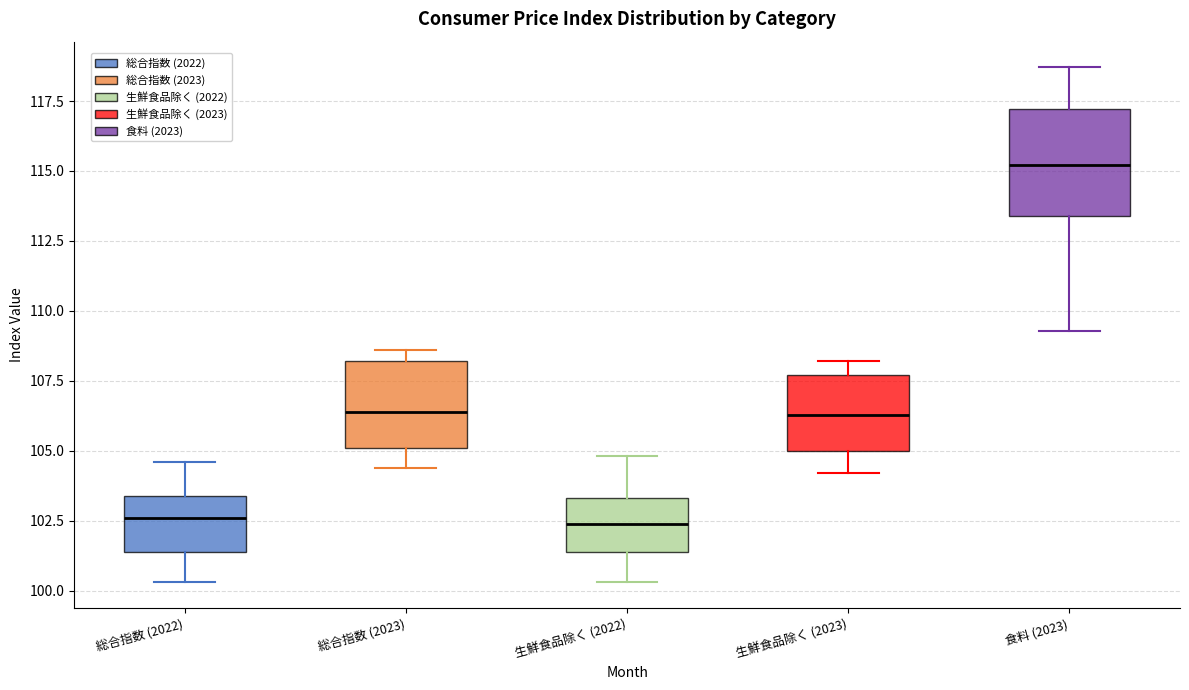

Reading left to right, transcribe this box plot: for each box, give where its median line is, the range the box spans, and where its two whiskers end, as read against the y-axis. The values are not printed on the chart, so give them approximately, as read against the axis.

総合指数 (2022): median 102.5, box 101.5 to 103.5, whiskers 100.5 to 104.5
総合指数 (2023): median 106.5, box 105.0 to 108.0, whiskers 104.5 to 108.5
生鮮食品除く (2022): median 102.5, box 101.5 to 103.5, whiskers 100.5 to 105.0
生鮮食品除く (2023): median 106.5, box 105.0 to 107.5, whiskers 104.0 to 108.0
食料 (2023): median 115.0, box 113.5 to 117.0, whiskers 109.5 to 118.5